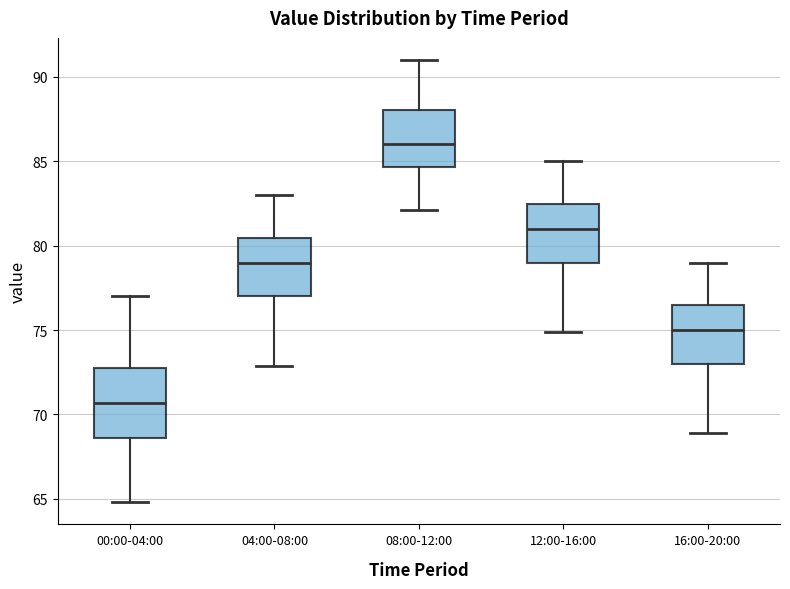

Where is the upper edge of the box for 00:00-04:00 on the y-axis? The values are not printed on the chart, so give them approximately, as read against the axis.

72.5